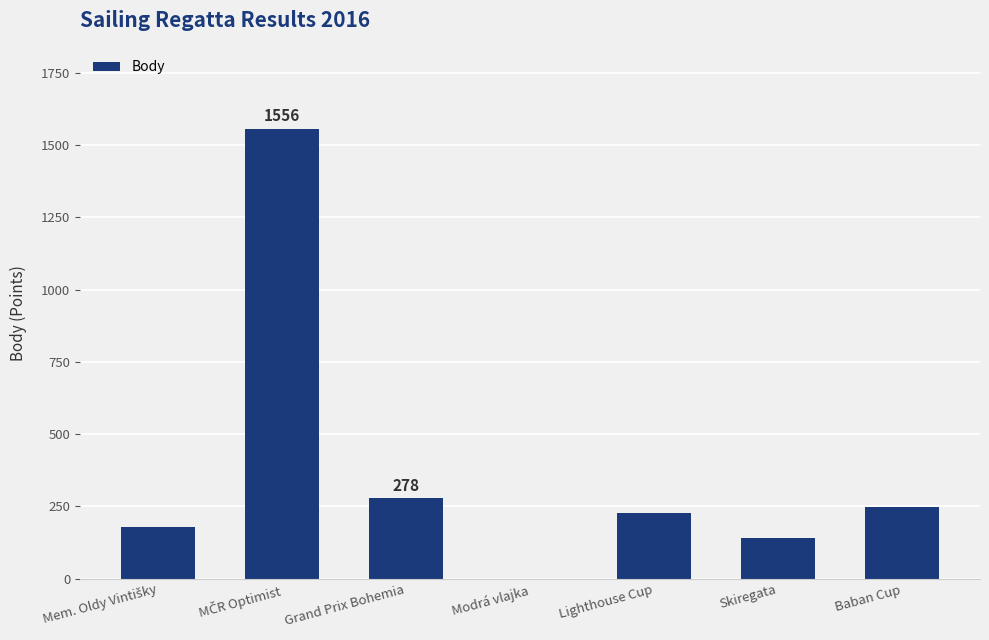

What is the sum of all values?

2629